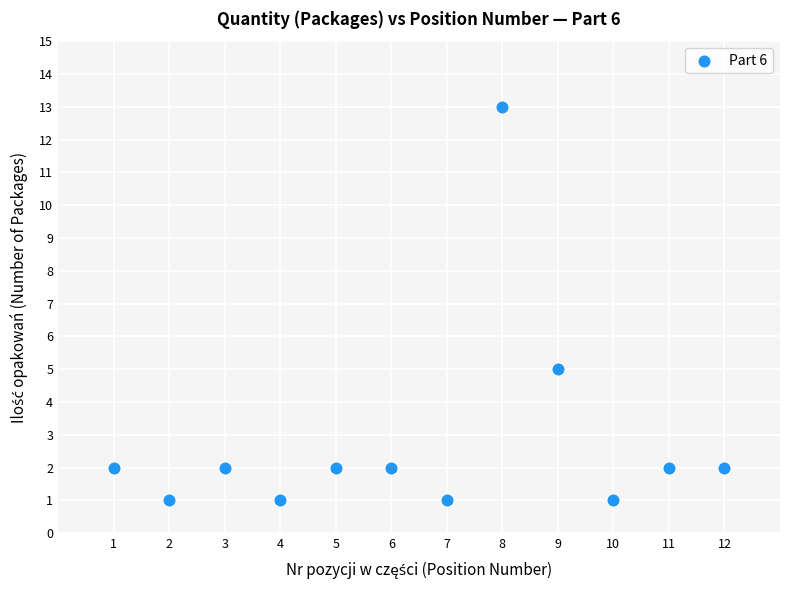

What Y value in the scatter plot is closest to 7?

5